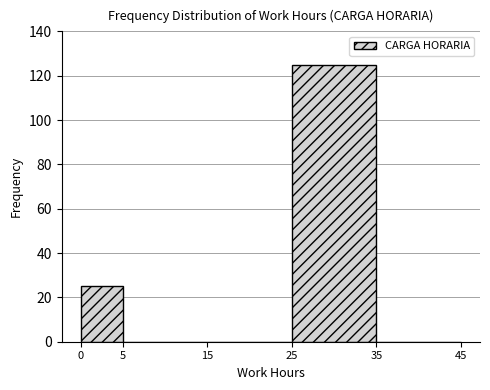

How tall is the bar that spans 0 to 5 on the x-axis? The values are not printed on the chart, so give them approximately, as read against the axis.

26